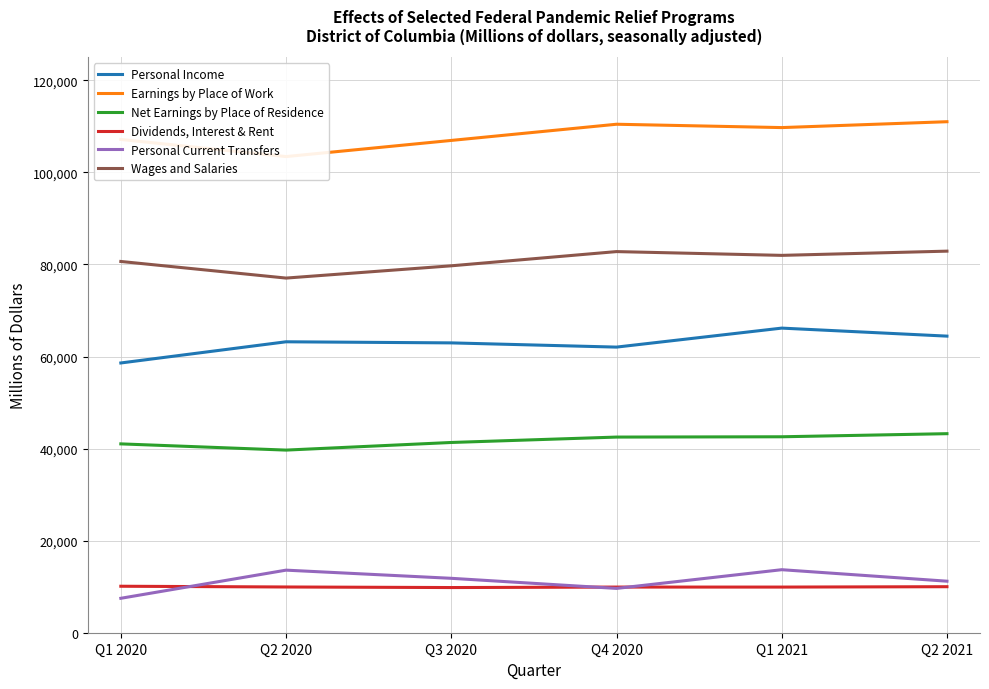

True or false: Net Earnings by Place of Residence has a value of 57551.9 at Q3 2020.

False